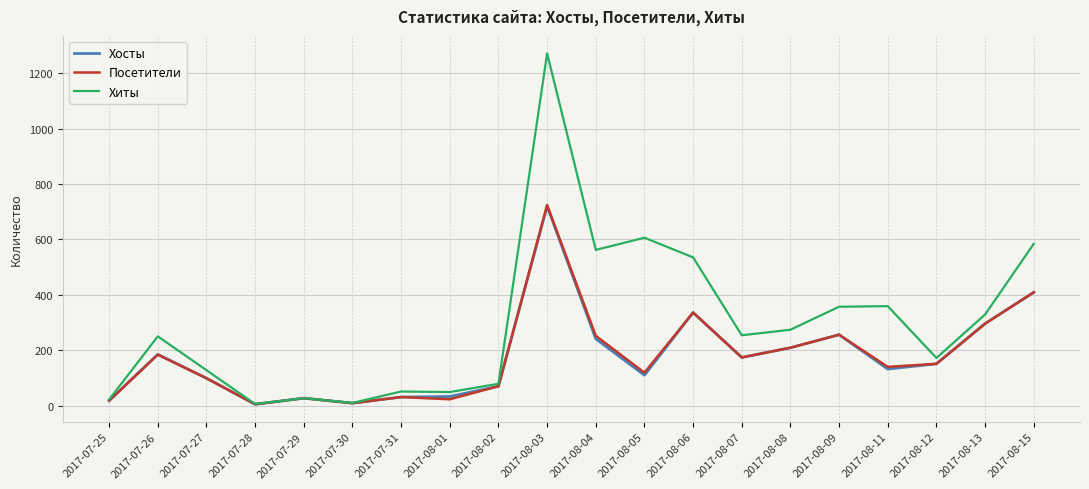

Is it true that Хосты equals 353 at 2017-08-04?

False